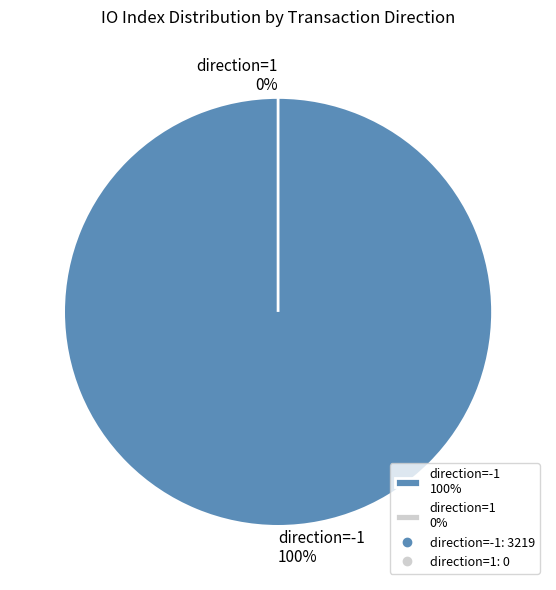

Which slice is the smallest?

direction=1